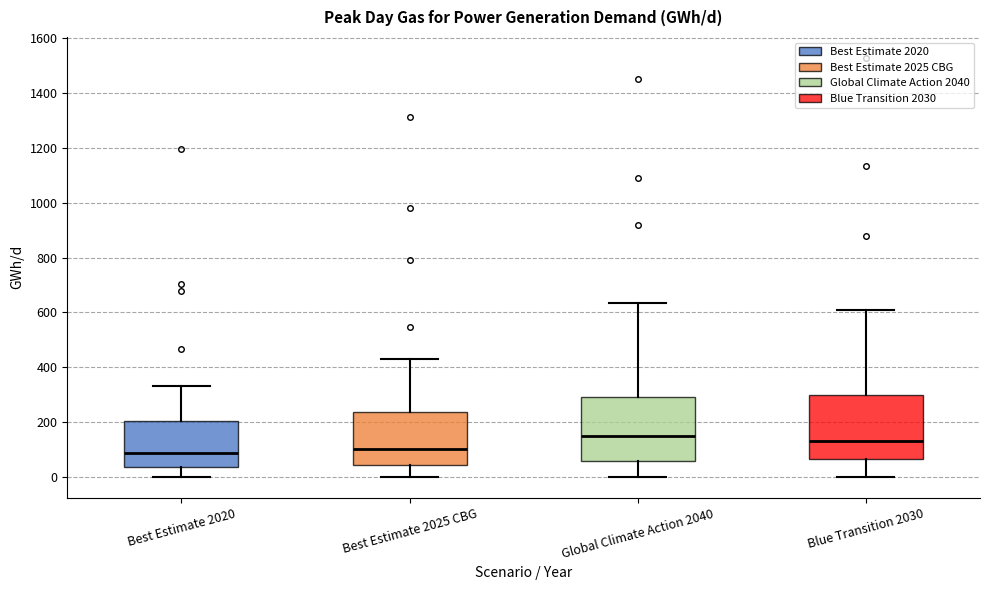

Reading left to right, transcribe this box plot: for each box, give where its median line is, the range the box spans, and where its two whiskers end, as read against the y-axis. The values are not printed on the chart, so give them approximately, as read against the axis.

Best Estimate 2020: median 80, box 40 to 200, whiskers 0 to 340
Best Estimate 2025 CBG: median 100, box 40 to 240, whiskers 0 to 440
Global Climate Action 2040: median 140, box 60 to 300, whiskers 0 to 640
Blue Transition 2030: median 140, box 60 to 300, whiskers 0 to 600